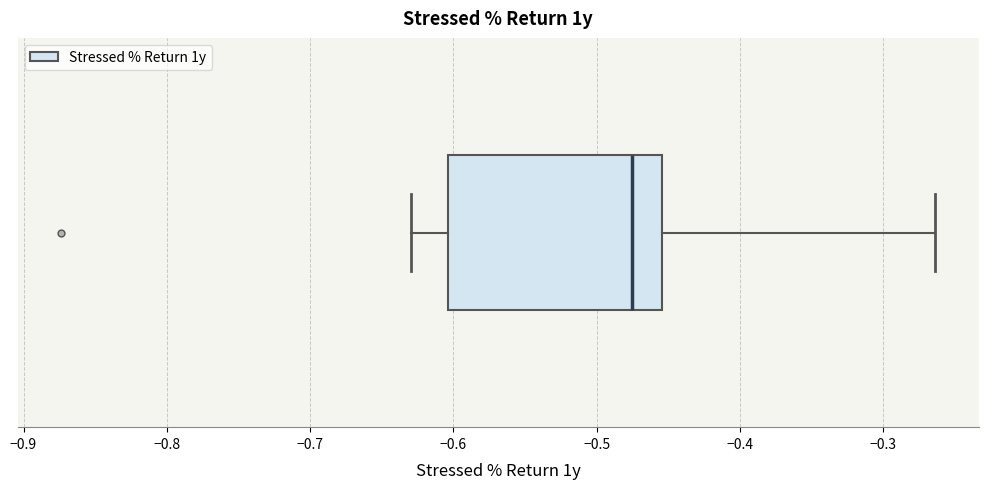

Transcribe this box plot: give where the median line is, the range the box spans, and where the two whiskers end, as read against the x-axis. The values are not printed on the chart, so give them approximately, as read against the axis.

median -0.48, box -0.60 to -0.45, whiskers -0.63 to -0.26